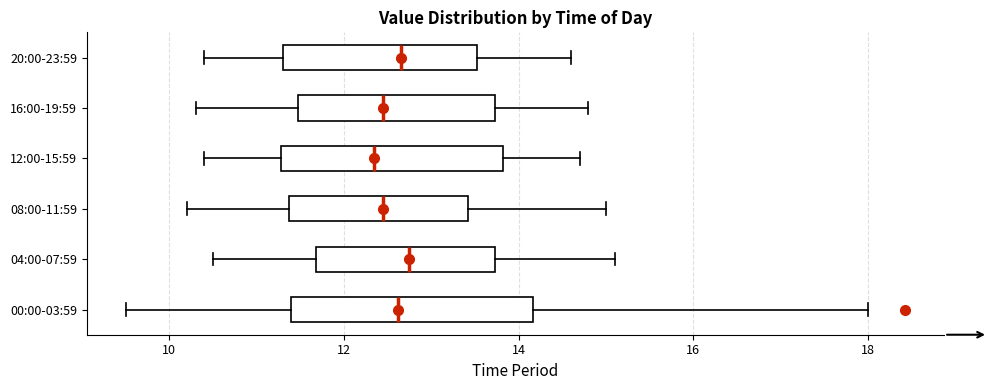

Reading bottom to top, read every box against the x-axis: the position of its median line, the range the box covers, and the ends of its whiskers. The values are not printed on the chart, so give them approximately, as read against the axis.

00:00-03:59: median 12.6, box 11.4 to 14.2, whiskers 9.6 to 18.0
04:00-07:59: median 12.8, box 11.6 to 13.8, whiskers 10.6 to 15.2
08:00-11:59: median 12.4, box 11.4 to 13.4, whiskers 10.2 to 15.0
12:00-15:59: median 12.4, box 11.2 to 13.8, whiskers 10.4 to 14.8
16:00-19:59: median 12.4, box 11.4 to 13.8, whiskers 10.4 to 14.8
20:00-23:59: median 12.6, box 11.4 to 13.6, whiskers 10.4 to 14.6